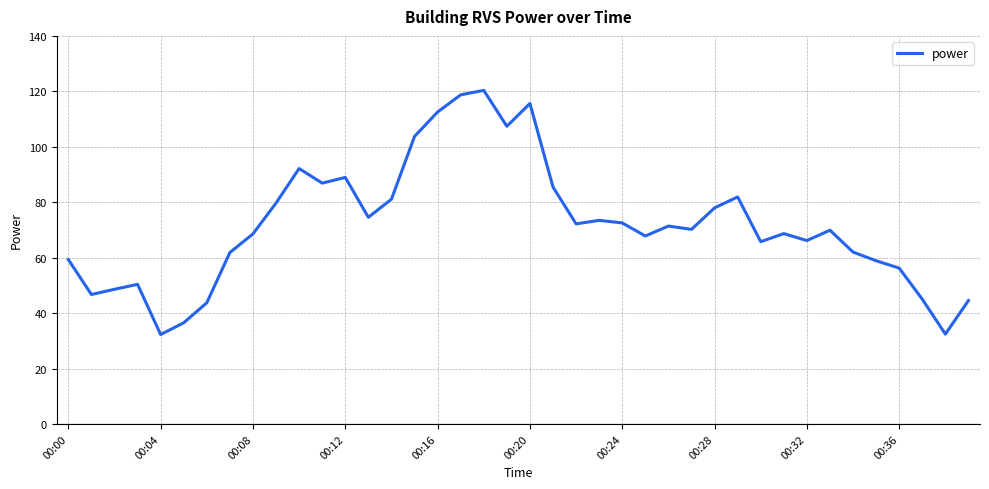

What is the greatest value displayed?

120.3